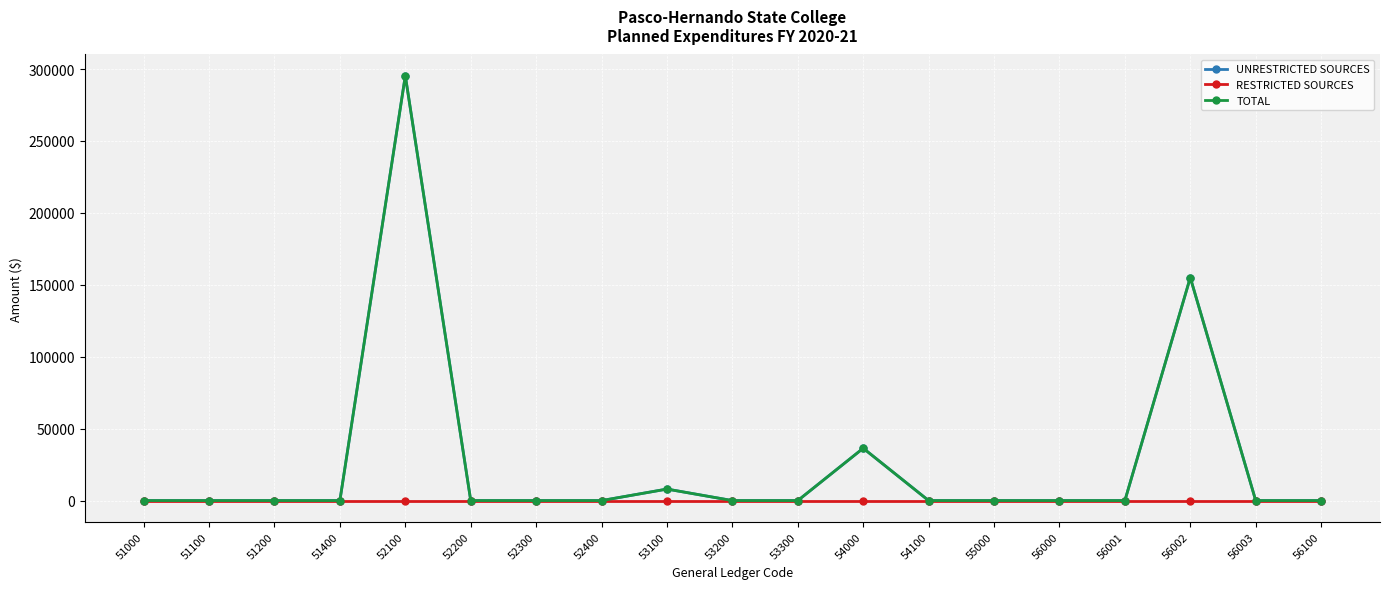

Rank the series by their maximum value, from lowest to highest.

RESTRICTED SOURCES, UNRESTRICTED SOURCES, TOTAL